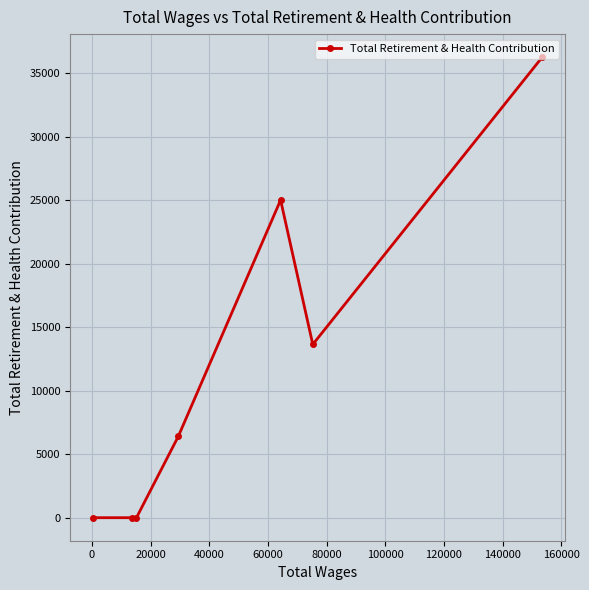

What is the sum of all values?

81352